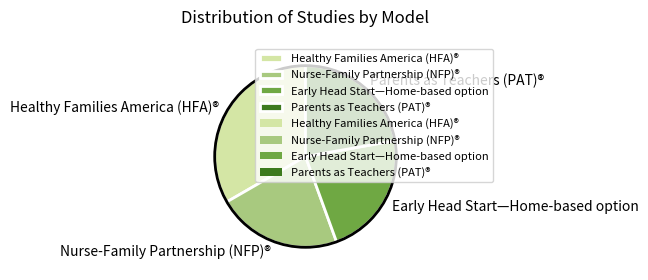

Does Nurse-Family Partnership (NFP)® represent more than half of the total?

No